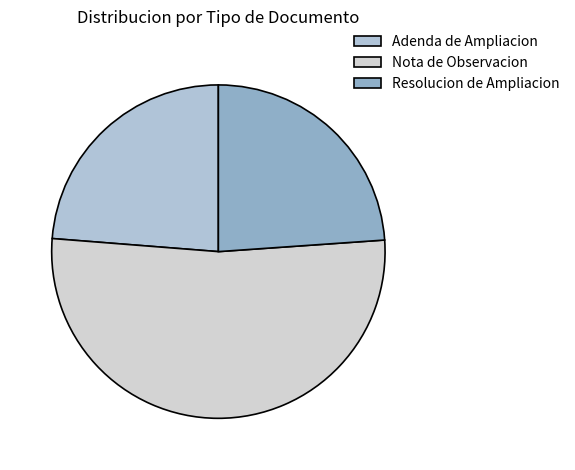

How many slices are in this pie chart?

3